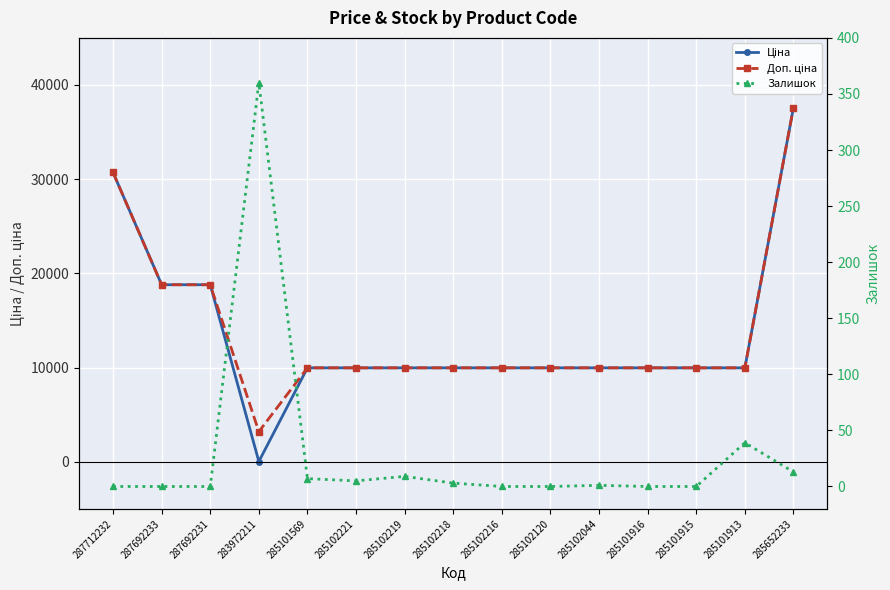

Reading left to right, transcribe all the data shown in this chart.

Ціна: 30717.1	18796.8	18796.8	32.0	9975.0	9975.0	9975.0	9975.0	9975.0	9975.0	9975.0	9975.0	9975.0	9975.0	37593.6
Доп. ціна: 30717.1	18796.8	18796.8	3205.0	9975.0	9975.0	9975.0	9975.0	9975.0	9975.0	9975.0	9975.0	9975.0	9975.0	37593.6
Залишок: 0.0	0.0	0.0	360.0	7.0	5.0	9.0	3.0	0.0	0.0	1.0	0.0	0.0	39.0	13.0